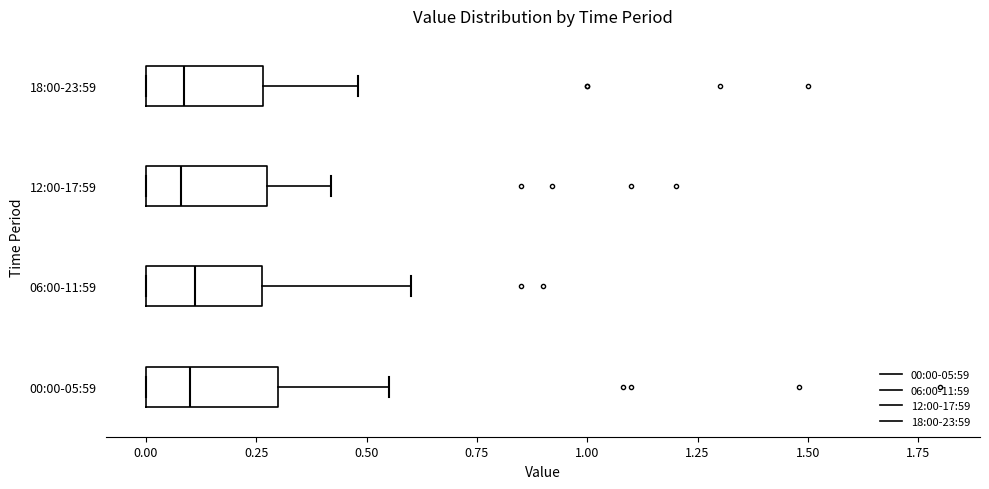

Where does the median line of the box for 18:00-23:59 sit on the x-axis? The values are not printed on the chart, so give them approximately, as read against the axis.

0.10